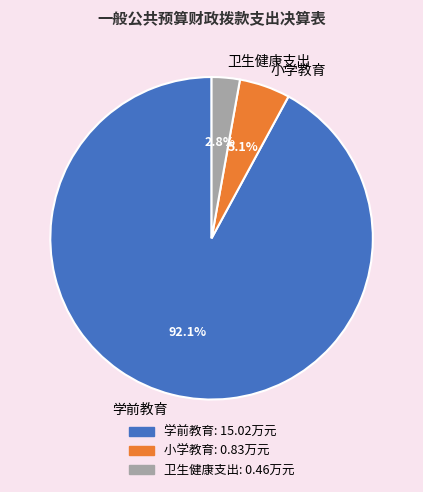

Between 卫生健康支出 and 学前教育, which is larger?

学前教育